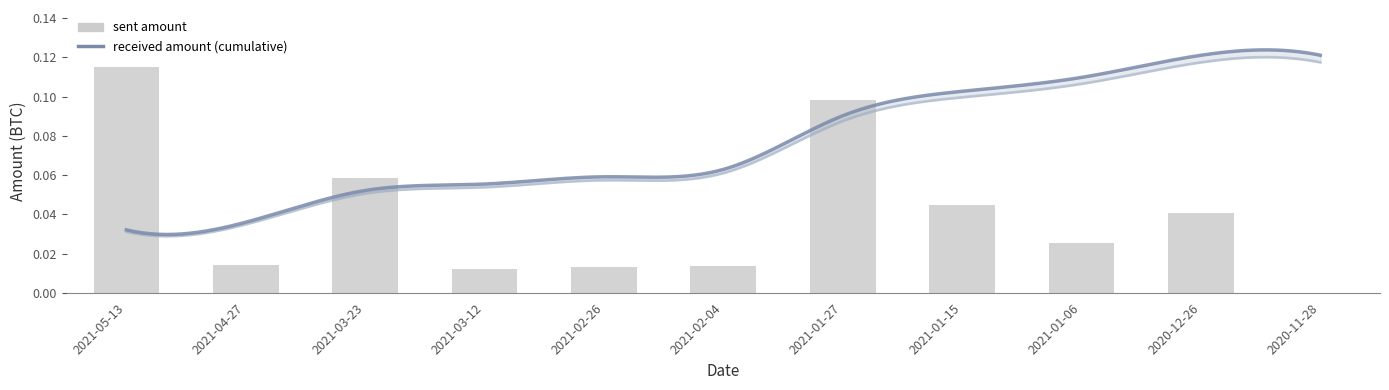

Which label corresponds to the largest value in the chart?

2021-05-13